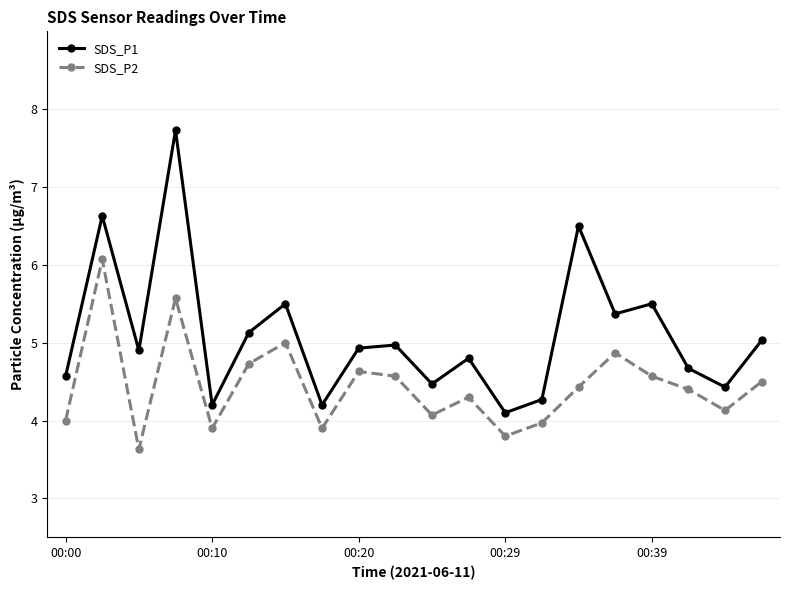

At how many categories does at least one series exceed 3?

20